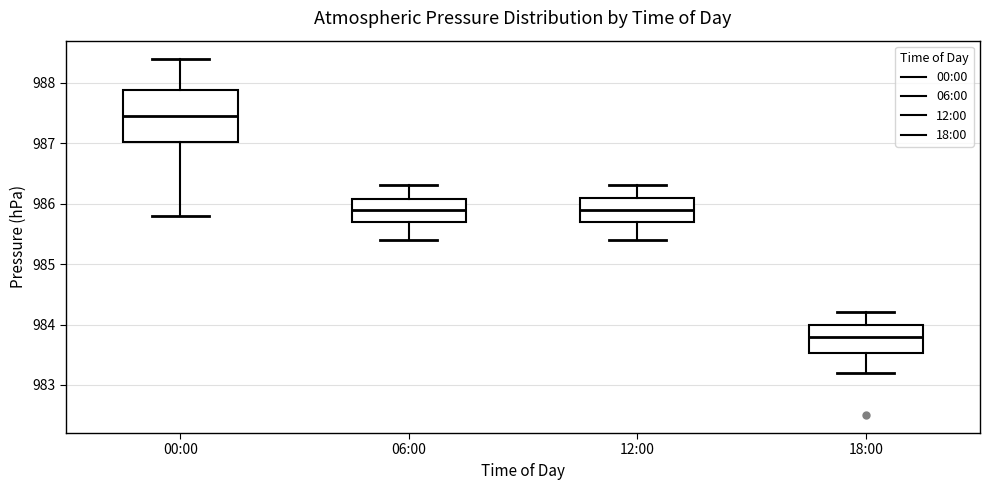

Comparing the boxes themselves (not the whiskers), which one is the tallest?

00:00